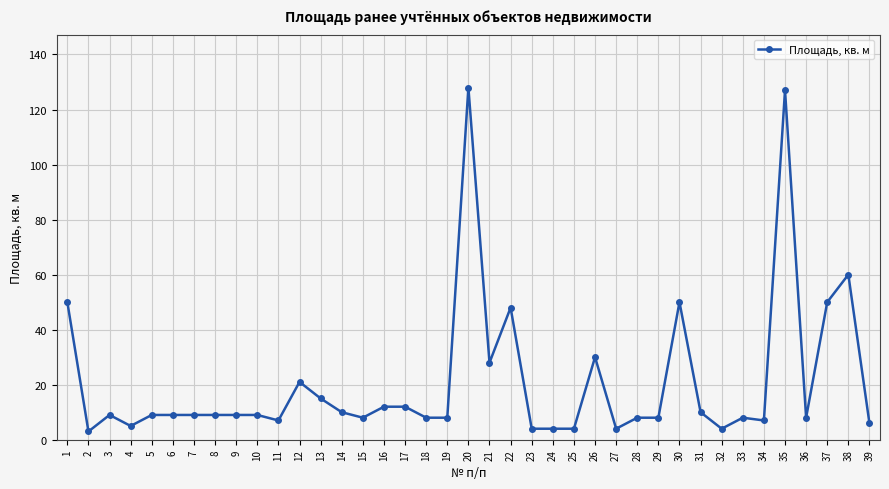

What is the change in value from 1 to 16?

-38